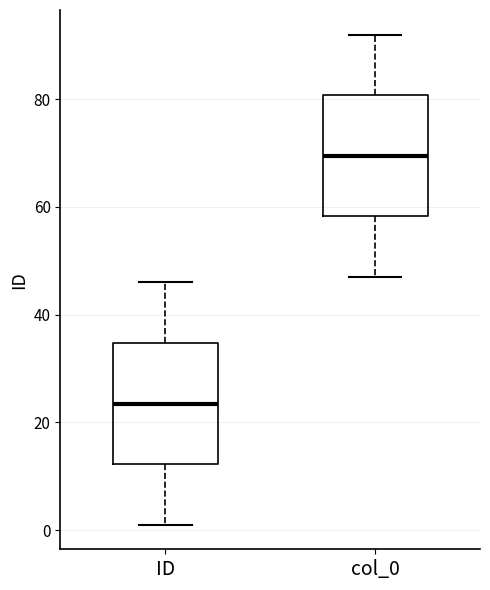

Reading left to right, read every box against the y-axis: the position of its median line, the range the box covers, and the ends of its whiskers. The values are not printed on the chart, so give them approximately, as read against the axis.

ID: median 24, box 12 to 34, whiskers 2 to 46
col_0: median 70, box 58 to 80, whiskers 48 to 92